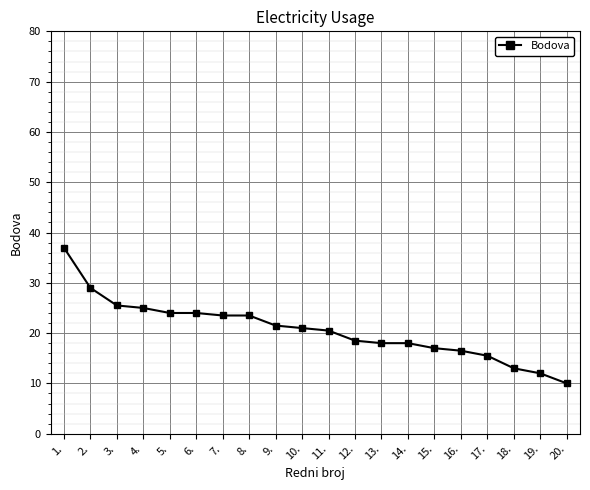

What is the label of the 15th point from the right?

6.